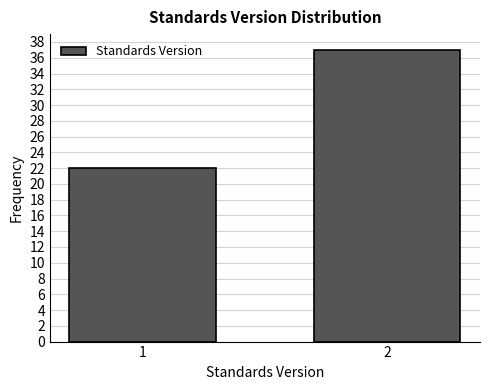

Reading left to right, what are all the values shown in this chart?

22	37